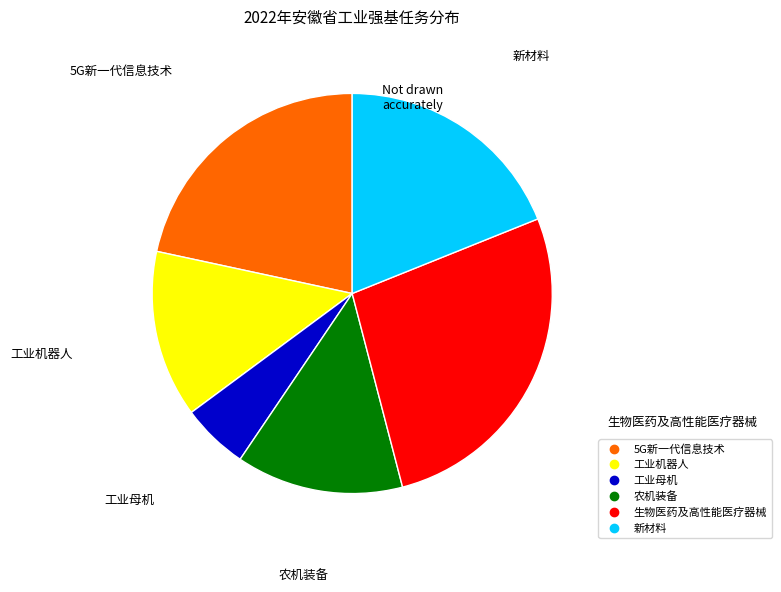

Between 工业机器人 and 工业母机, which is larger?

工业机器人